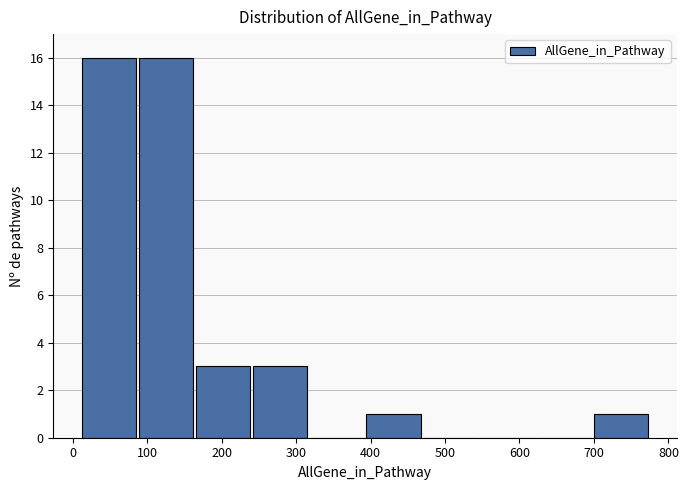

Reading left to right, transcribe this chart: for each bar, give the range it covers on the x-axis and its height. Neither the bar edges nor the heights are printed on the chart, so give them approximately, as read against the axes.

10 to 90: 16
90 to 170: 16
170 to 240: 3
240 to 320: 3
320 to 390: 0
390 to 470: 1
470 to 550: 0
550 to 620: 0
620 to 700: 0
700 to 780: 1